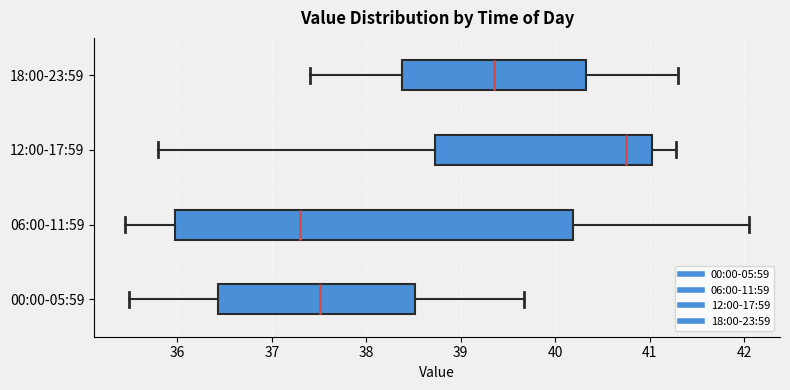

Reading bottom to top, transcribe this box plot: for each box, give where its median line is, the range the box spans, and where its two whiskers end, as read against the x-axis. The values are not printed on the chart, so give them approximately, as read against the axis.

00:00-05:59: median 37.5, box 36.4 to 38.5, whiskers 35.5 to 39.7
06:00-11:59: median 37.3, box 36.0 to 40.2, whiskers 35.5 to 42.1
12:00-17:59: median 40.8, box 38.7 to 41.0, whiskers 35.8 to 41.3
18:00-23:59: median 39.4, box 38.4 to 40.3, whiskers 37.4 to 41.3